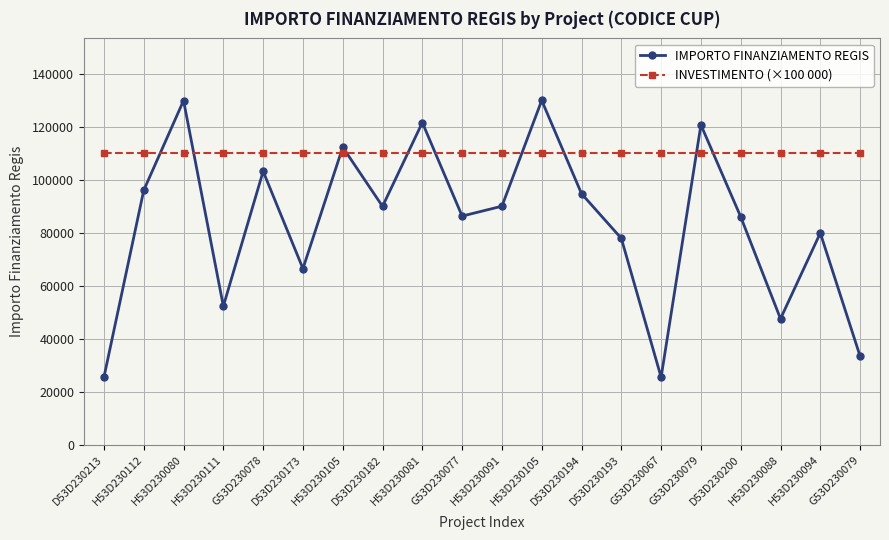

How many distinct data groups are displayed?

2